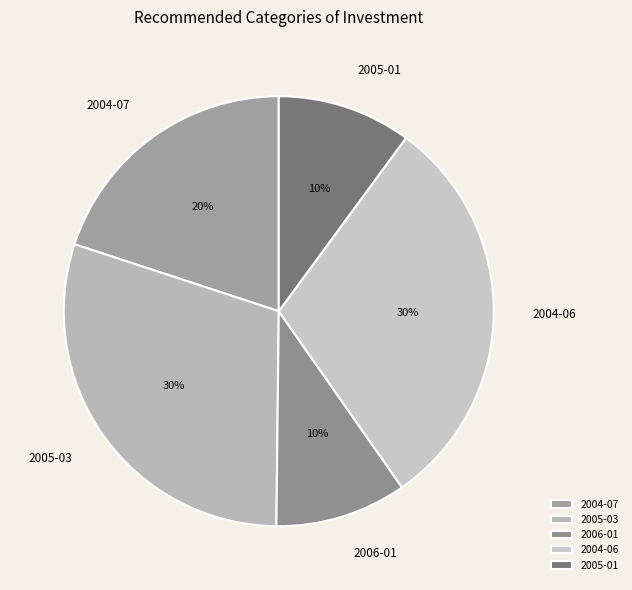

To the nearest percent, what is the combined percentage of 2004-06 and 2004-07?

50%